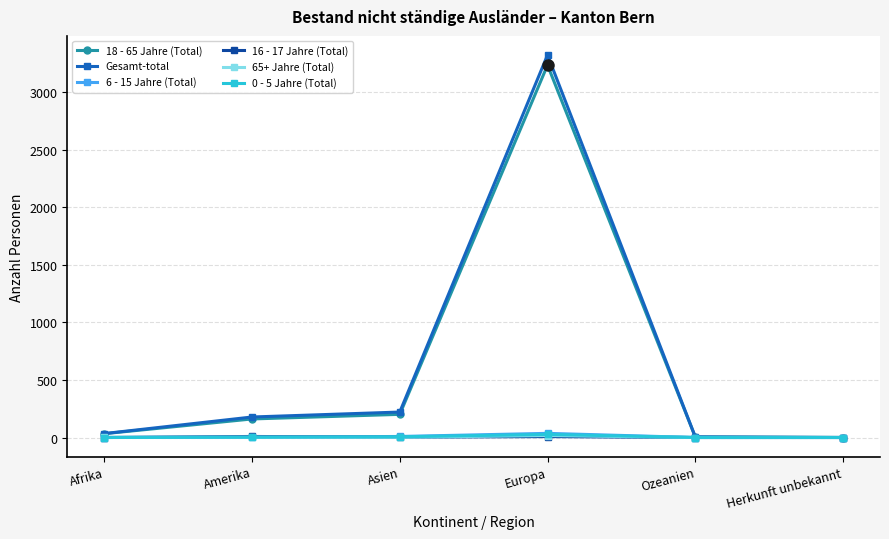

What is the maximum value for 65+ Jahre (Total)?

17